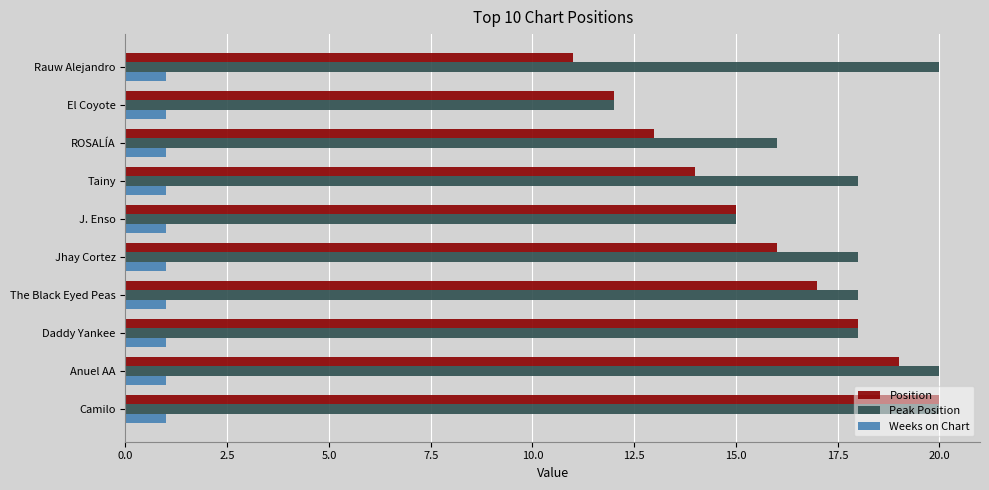

Rank the series at Tainy from lowest to highest value.

Weeks on Chart, Position, Peak Position